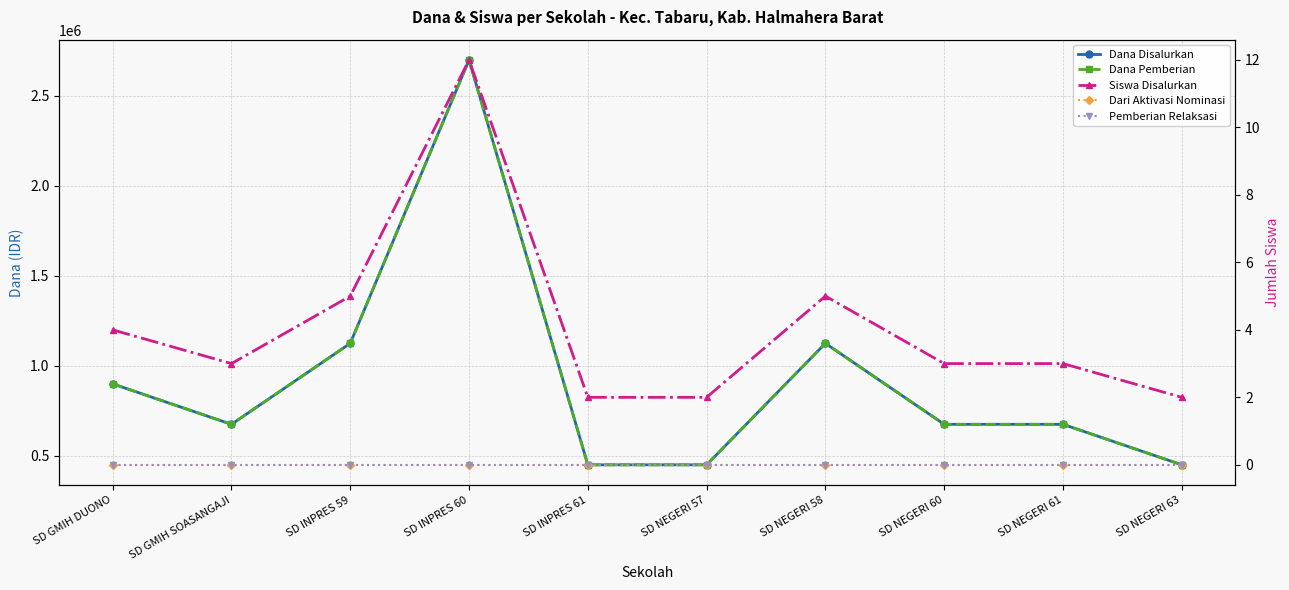

Between SD NEGERI 58 and SD NEGERI 57, which is larger?

SD NEGERI 58